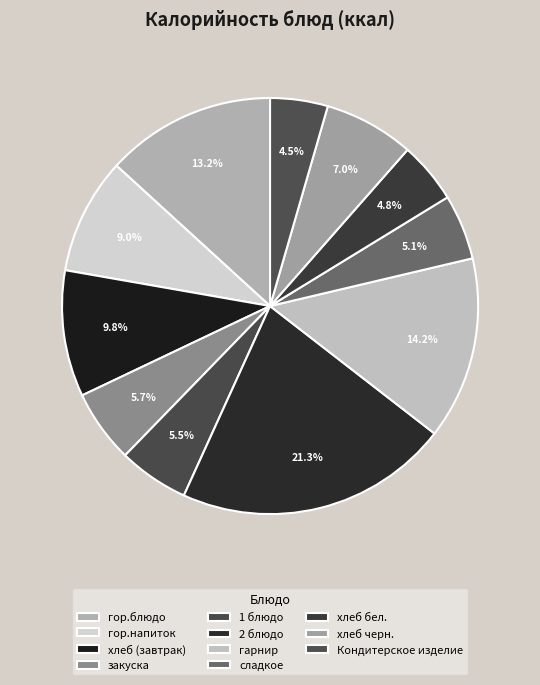

How many segments does this pie chart have?

11